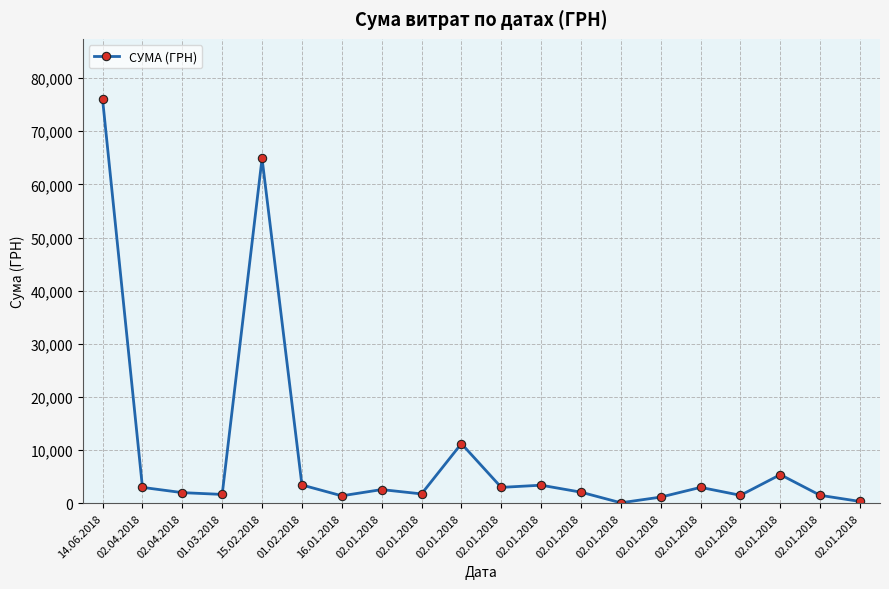

How many interior local peaks (higher than both neighbors) does the data have?

6